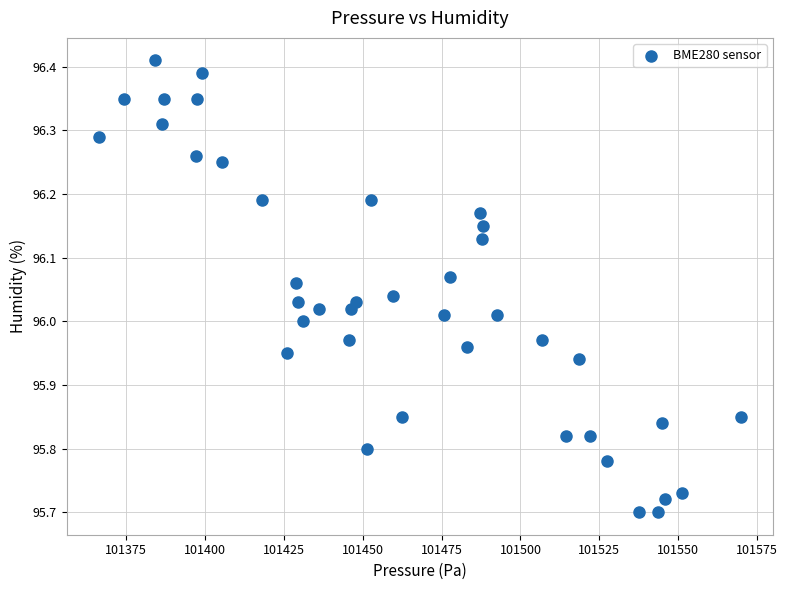

What is the range of Y values (max minus min)?

0.7